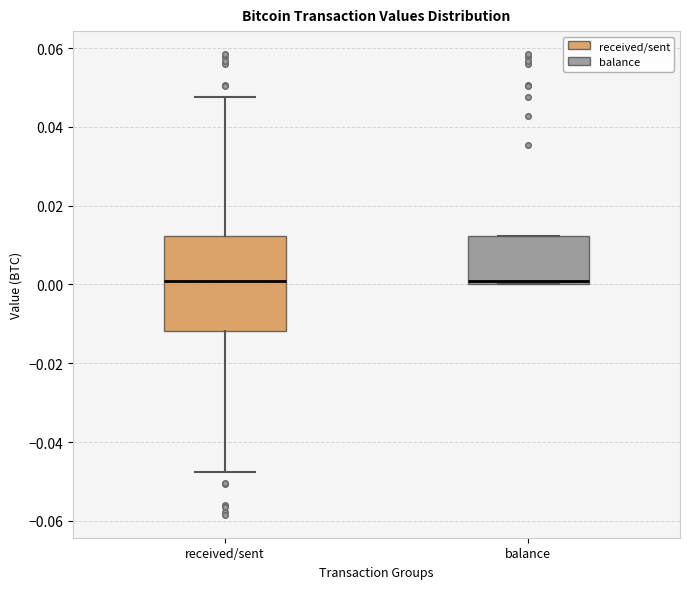

Where is the upper edge of the box for received/sent on the y-axis? The values are not printed on the chart, so give them approximately, as read against the axis.

0.012